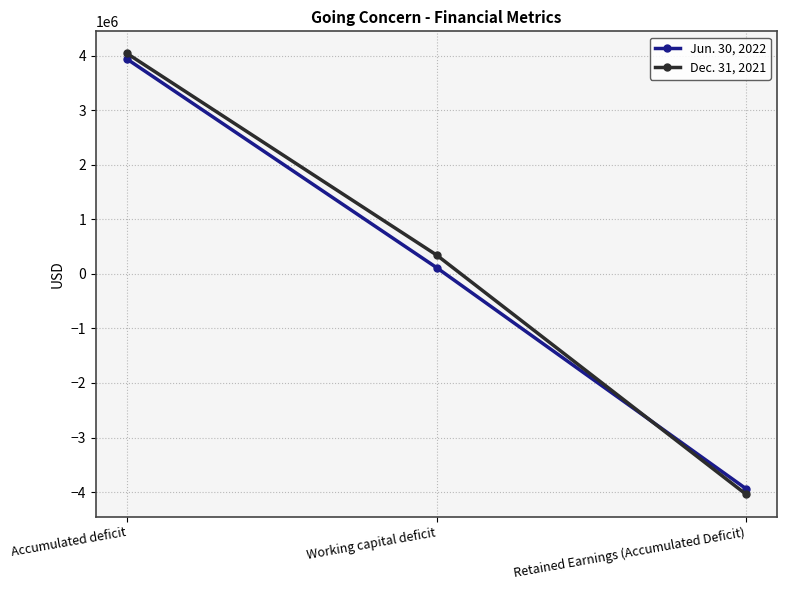

Between Working capital deficit and Retained Earnings (Accumulated Deficit), which series saw the biggest shift?

Dec. 31, 2021